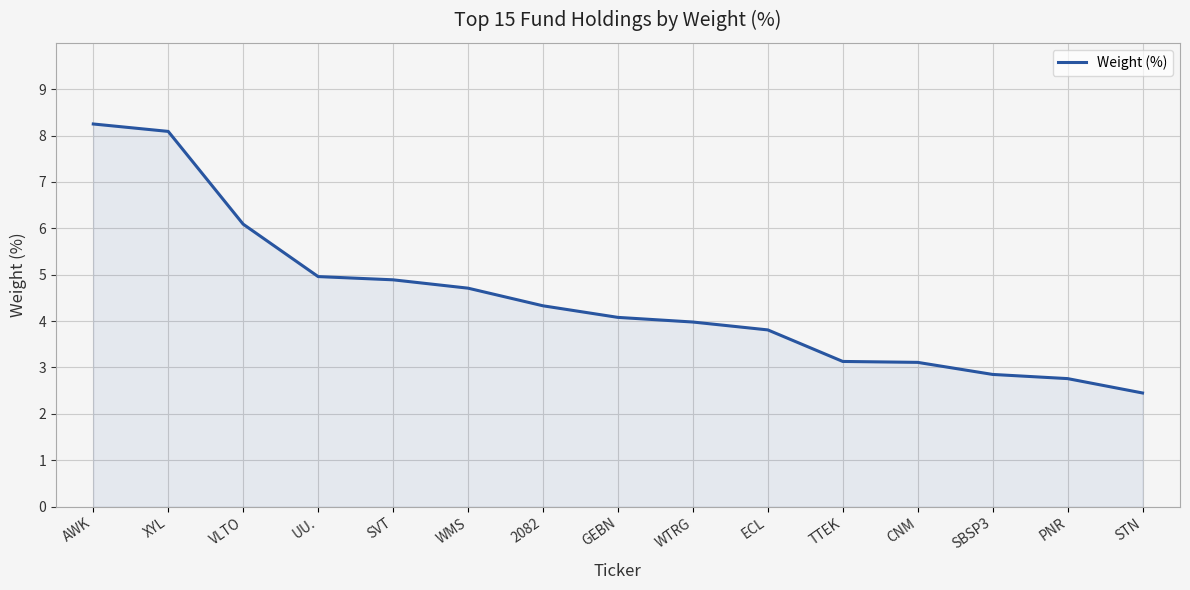

Is it true that the value at STN is 2.5?

True